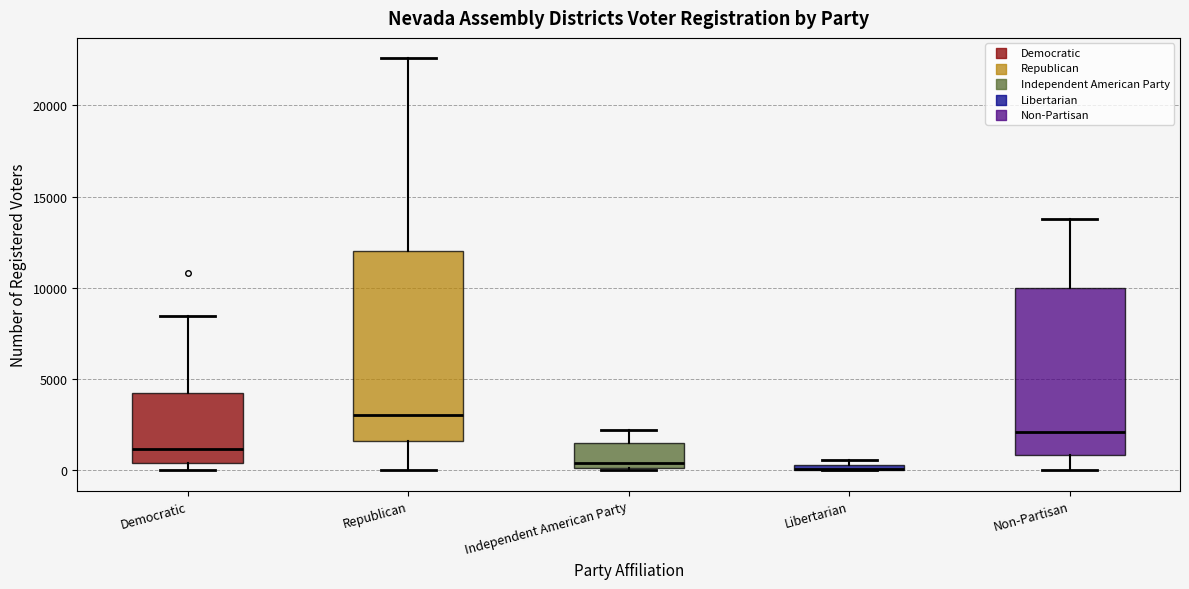

Comparing the boxes themselves (not the whiskers), which one is the tallest?

Republican